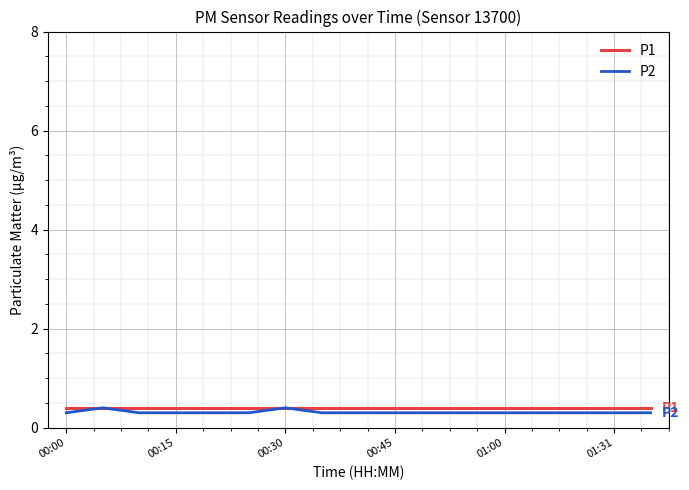

What is the maximum value for P1?

0.4